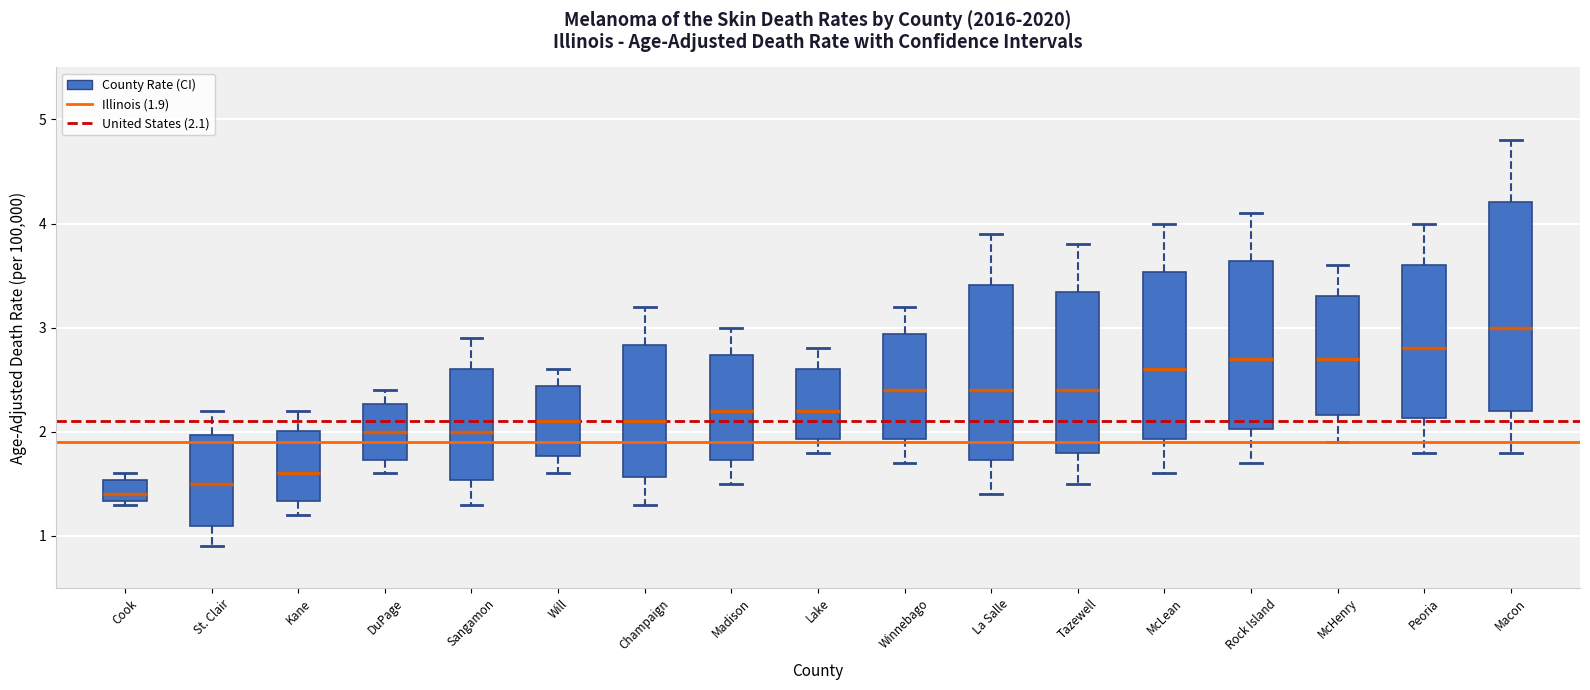

Which box's median line is the lowest?

Cook